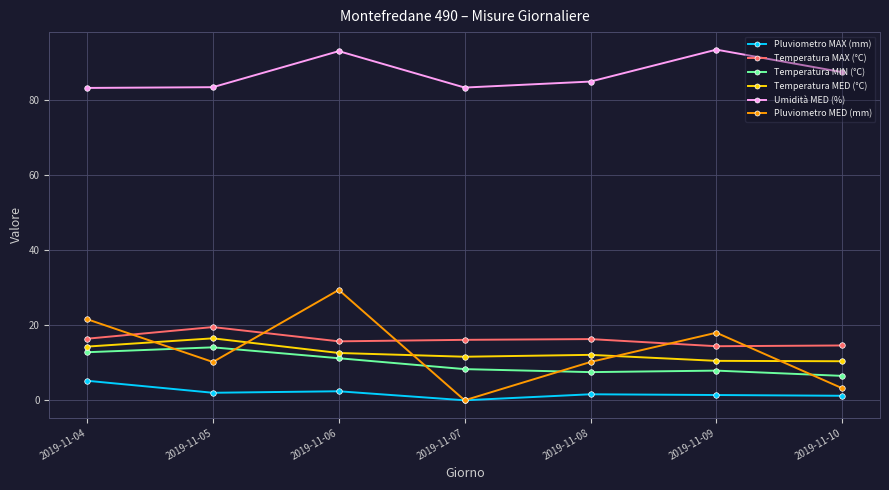

True or false: Pluviometro MED (mm) and Temperatura MAX (°C) cross at least once.

True